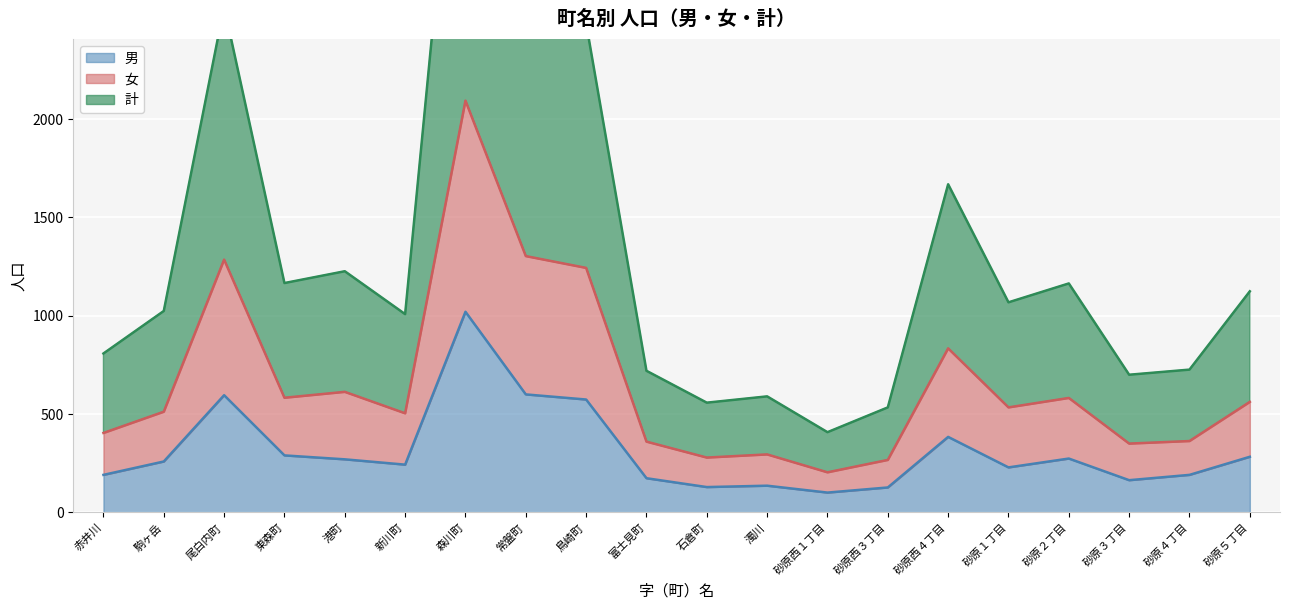

Read the 計 value at 砂原５丁目, to the nearest 10.

1120